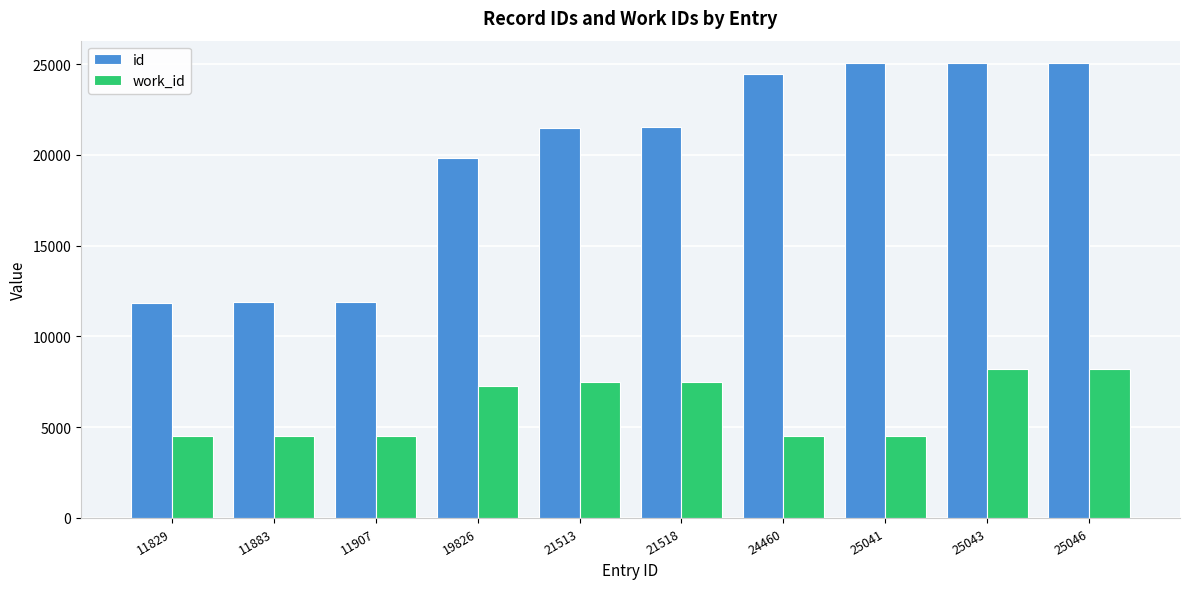

Does the chart contain any negative values?

No